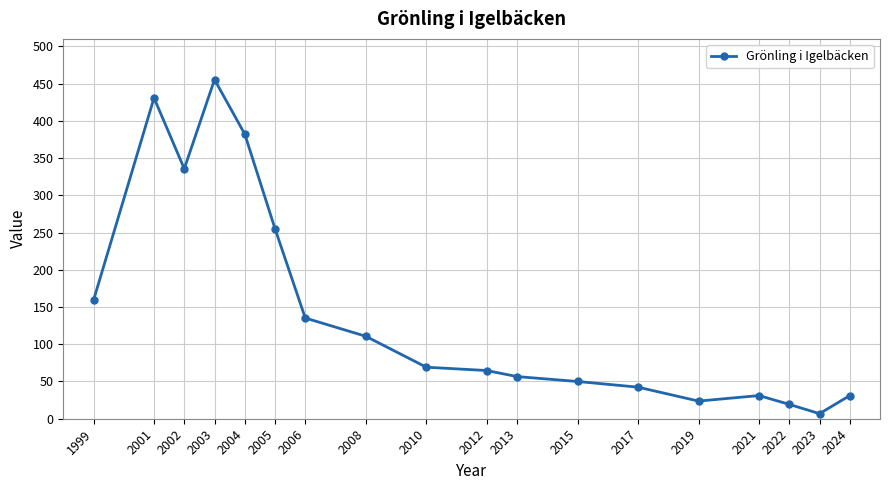

What is the change in value from 2001 to 2019?

-407.0